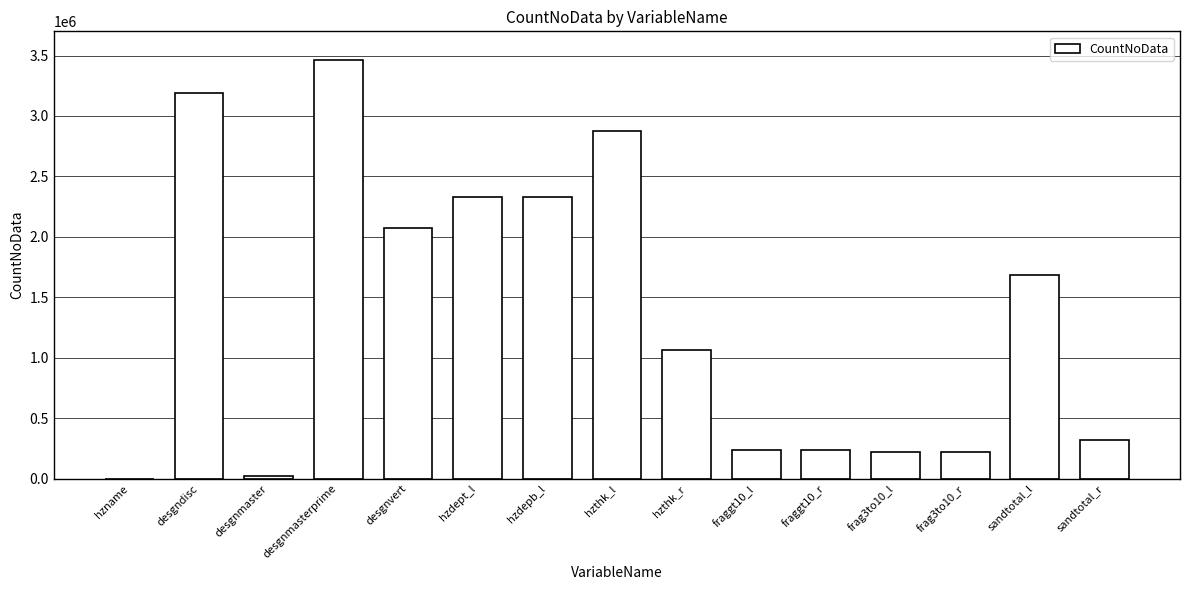

What is the sum of the values at sandtotal_l and hzname?

1683890